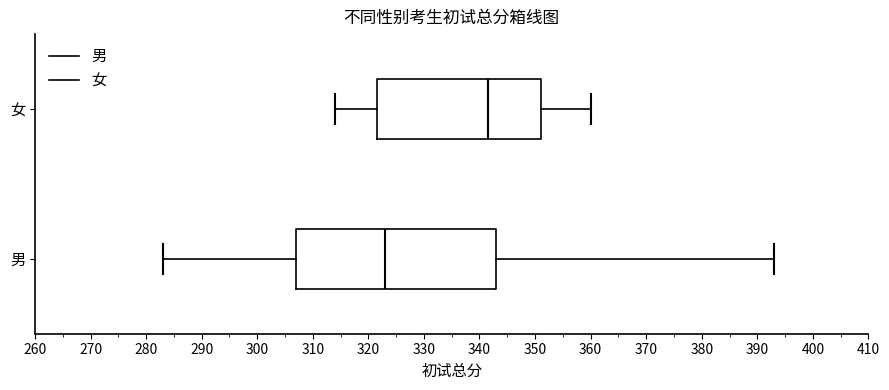

Reading bottom to top, transcribe this box plot: for each box, give where its median line is, the range the box spans, and where its two whiskers end, as read against the x-axis. The values are not printed on the chart, so give them approximately, as read against the axis.

男: median 323, box 307 to 343, whiskers 283 to 393
女: median 342, box 322 to 351, whiskers 314 to 360